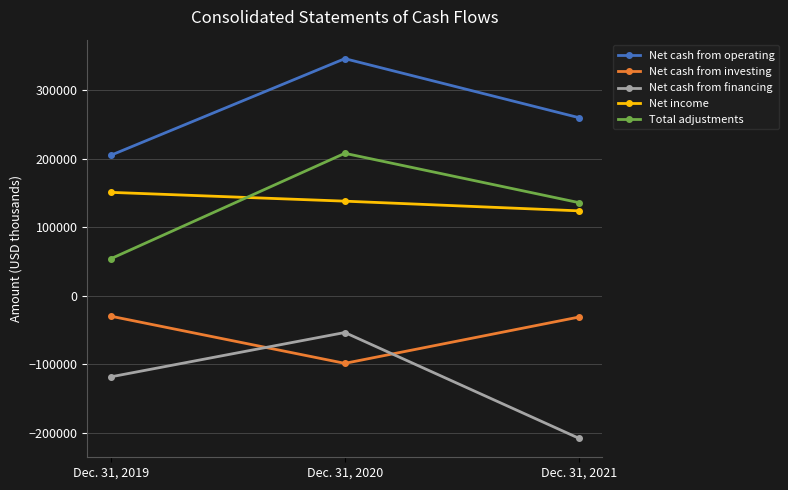

What is the difference between the Total adjustments values at Dec. 31, 2021 and Dec. 31, 2019?

82021